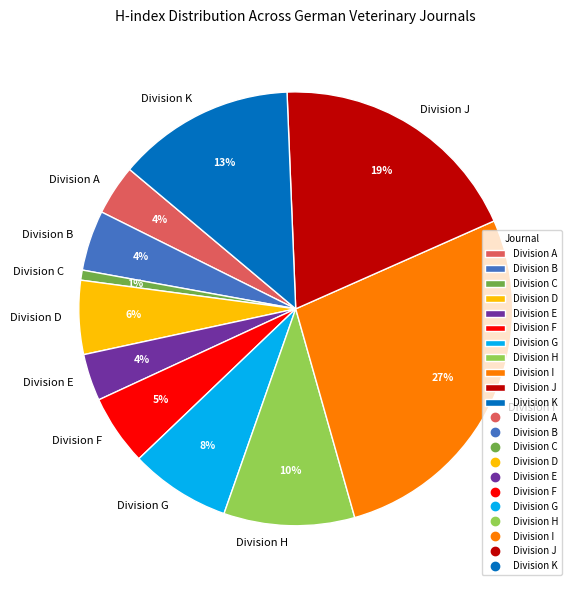

How many segments does this pie chart have?

11